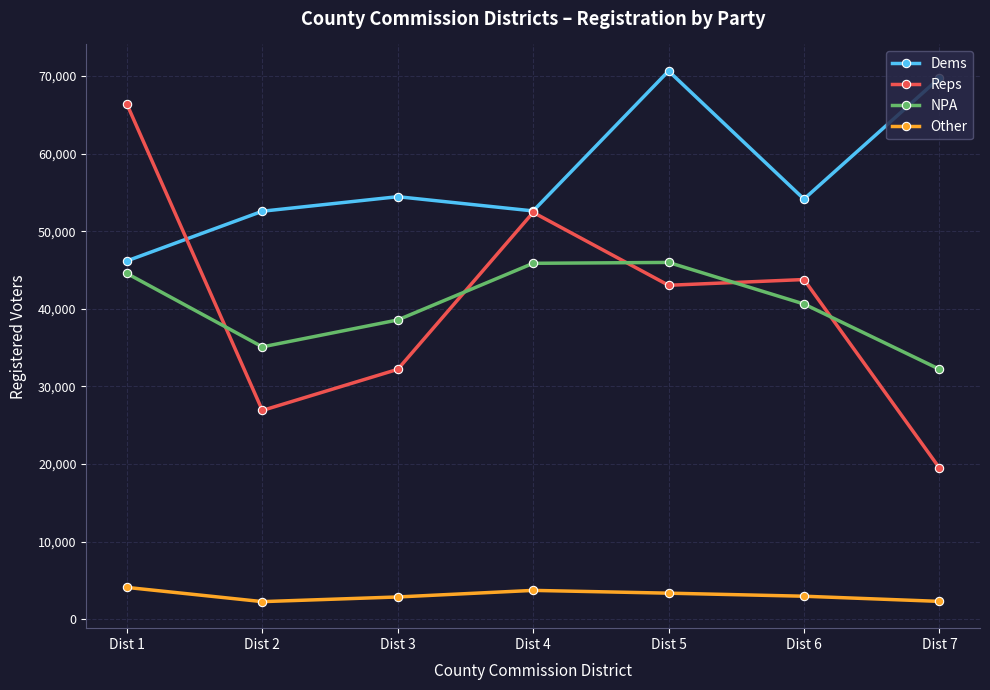

The value of Dems at Dist 3 is 54460. True or false?

True